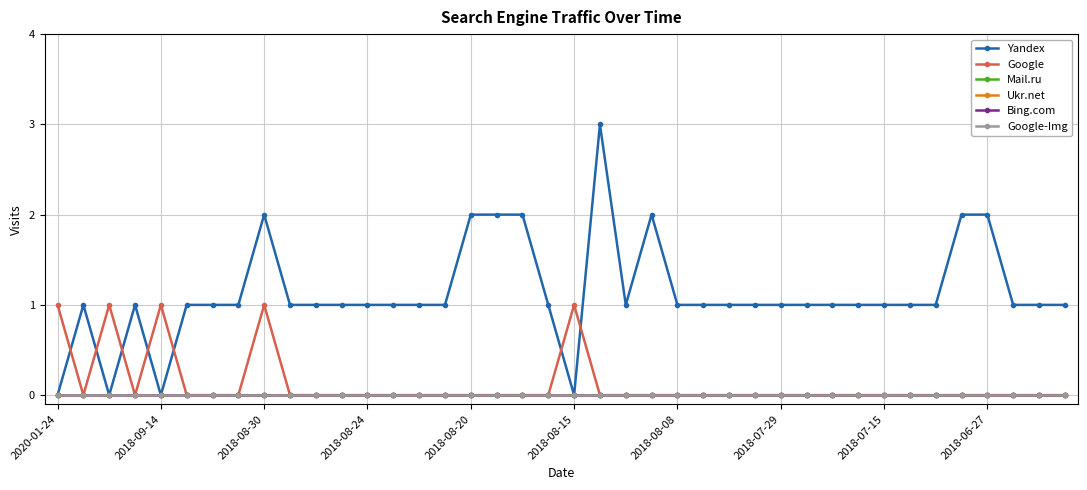

Reading left to right, what are all the values shown in this chart?

Yandex: 0	1	0	1	0	1	1	1	2	1	1	1	1	1	1	1	2	2	2	1	0	3	1	2	1	1	1	1	1	1	1	1	1	1	1	2	2	1	1	1
Google: 1	0	1	0	1	0	0	0	1	0	0	0	0	0	0	0	0	0	0	0	1	0	0	0	0	0	0	0	0	0	0	0	0	0	0	0	0	0	0	0
Mail.ru: 0	0	0	0	0	0	0	0	0	0	0	0	0	0	0	0	0	0	0	0	0	0	0	0	0	0	0	0	0	0	0	0	0	0	0	0	0	0	0	0
Ukr.net: 0	0	0	0	0	0	0	0	0	0	0	0	0	0	0	0	0	0	0	0	0	0	0	0	0	0	0	0	0	0	0	0	0	0	0	0	0	0	0	0
Bing.com: 0	0	0	0	0	0	0	0	0	0	0	0	0	0	0	0	0	0	0	0	0	0	0	0	0	0	0	0	0	0	0	0	0	0	0	0	0	0	0	0
Google-Img: 0	0	0	0	0	0	0	0	0	0	0	0	0	0	0	0	0	0	0	0	0	0	0	0	0	0	0	0	0	0	0	0	0	0	0	0	0	0	0	0